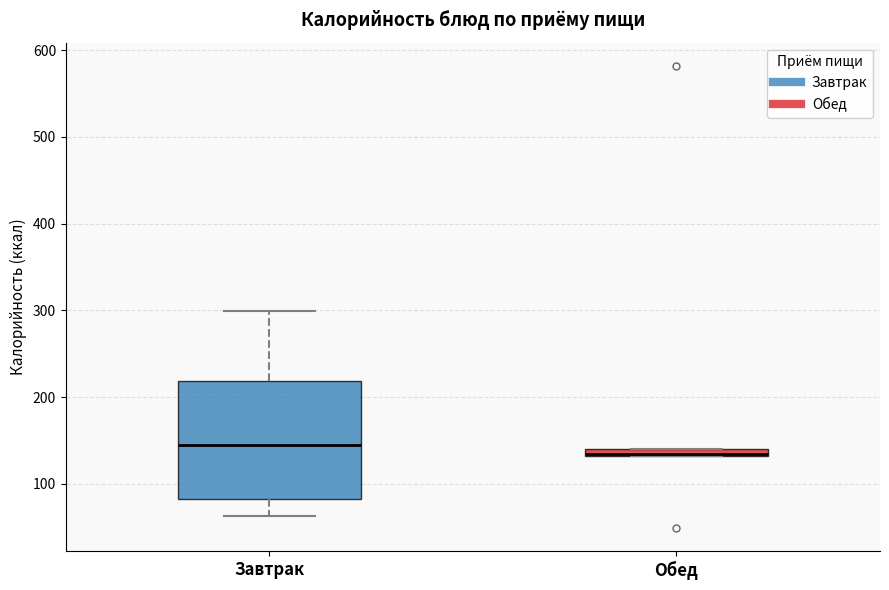

Where is the upper edge of the box for Завтрак on the y-axis? The values are not printed on the chart, so give them approximately, as read against the axis.

220